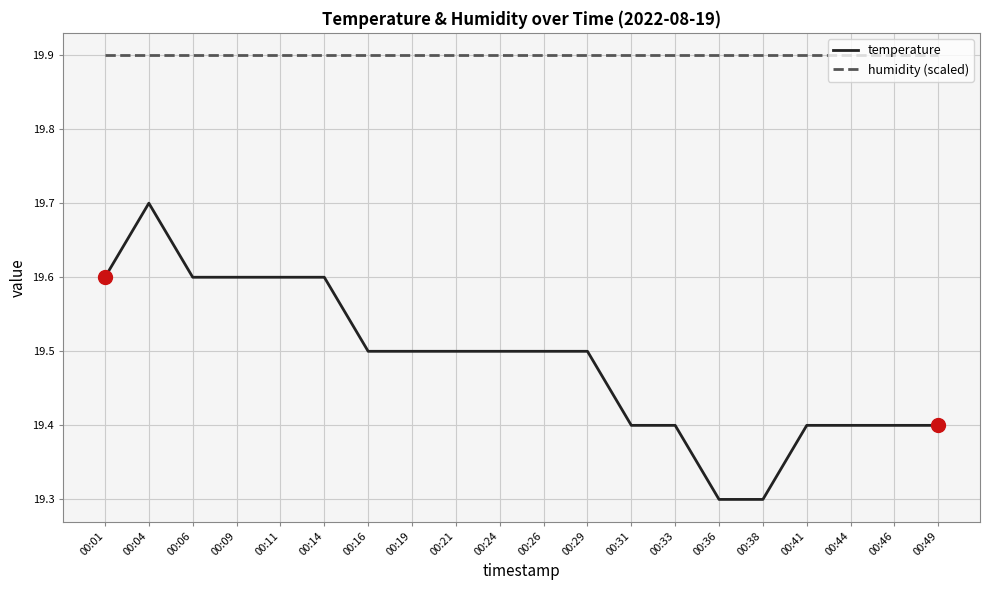

Is it true that temperature equals 19.7 at 00:04?

True